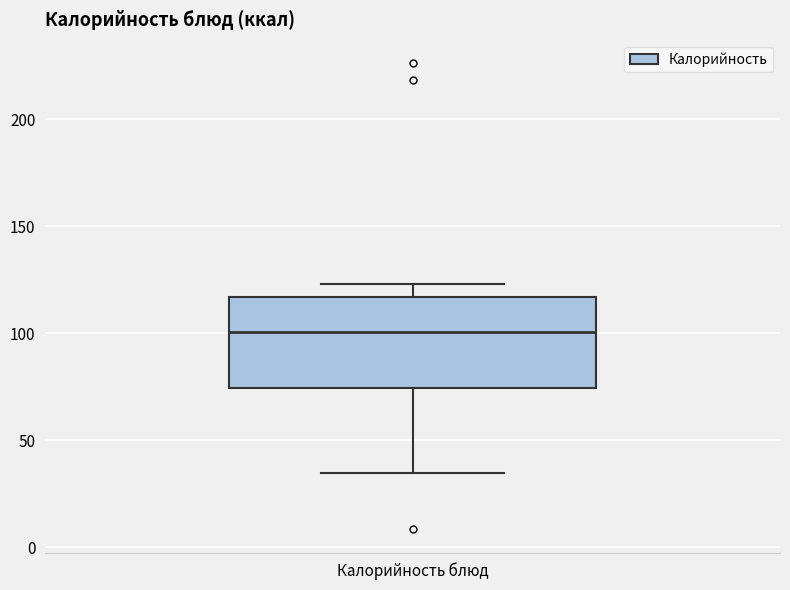

Transcribe this box plot: give where the median line is, the range the box spans, and where the two whiskers end, as read against the y-axis. The values are not printed on the chart, so give them approximately, as read against the axis.

median 100, box 75 to 115, whiskers 35 to 125